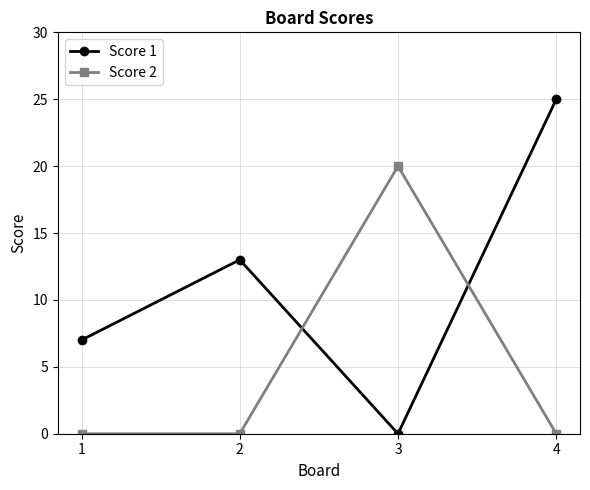

What is the average value of the Score 2 series?

5